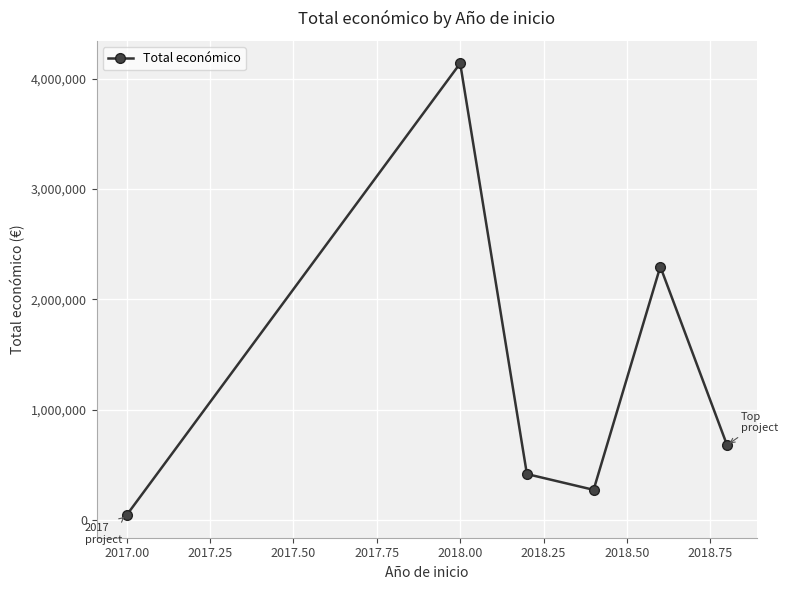

Reading right to left, what are all the values shown in this chart?

677425	2296067	271552	414788	4139393	42072